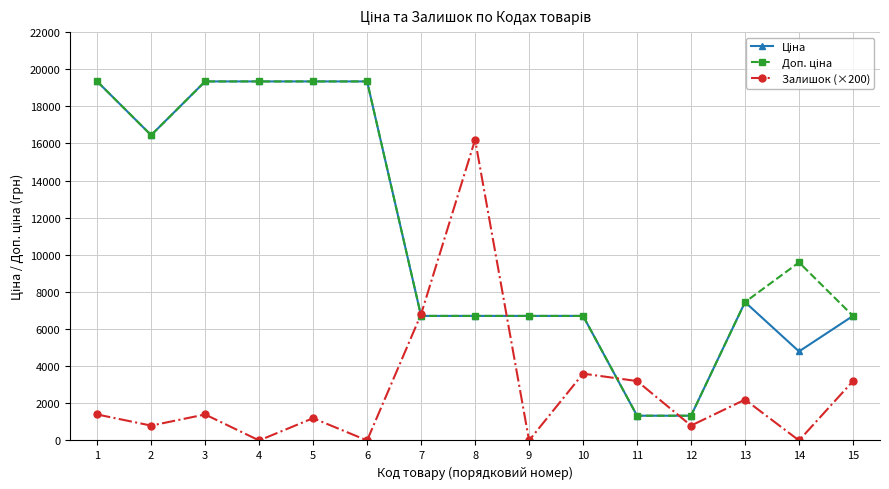

What is the total value across all series at 1?

40086.1